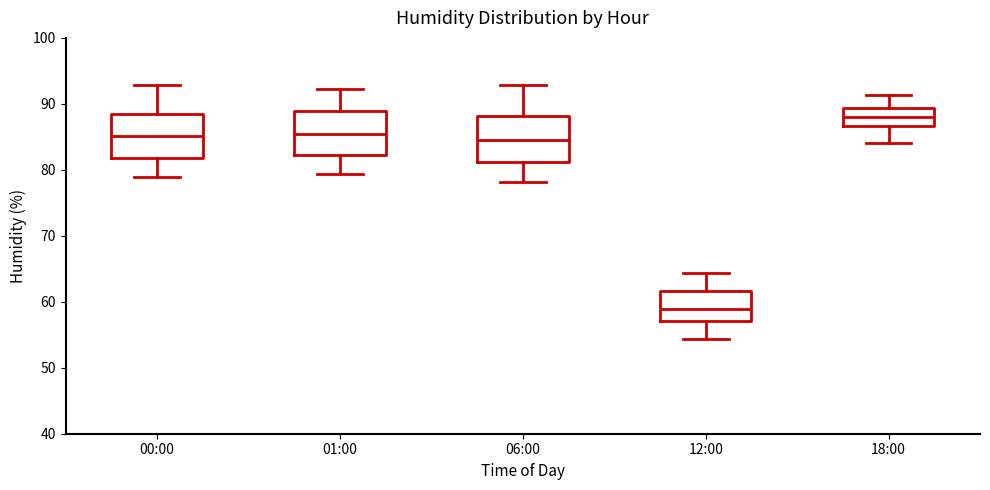

Reading left to right, transcribe this box plot: for each box, give where its median line is, the range the box spans, and where its two whiskers end, as read against the y-axis. The values are not printed on the chart, so give them approximately, as read against the axis.

00:00: median 85, box 82 to 88, whiskers 79 to 93
01:00: median 85, box 82 to 89, whiskers 79 to 92
06:00: median 85, box 81 to 88, whiskers 78 to 93
12:00: median 59, box 57 to 62, whiskers 54 to 64
18:00: median 88, box 87 to 89, whiskers 84 to 91